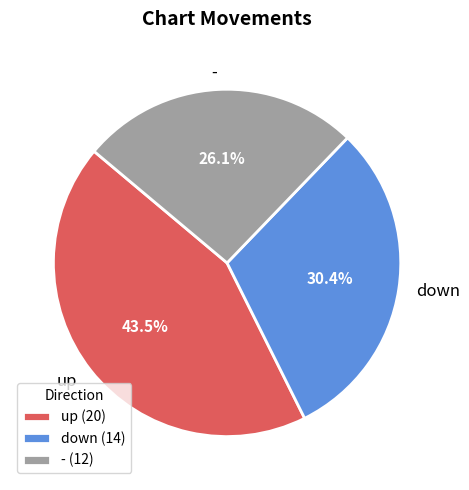

To the nearest percent, what is the difference between the largest and smallest slice percentages?

17%